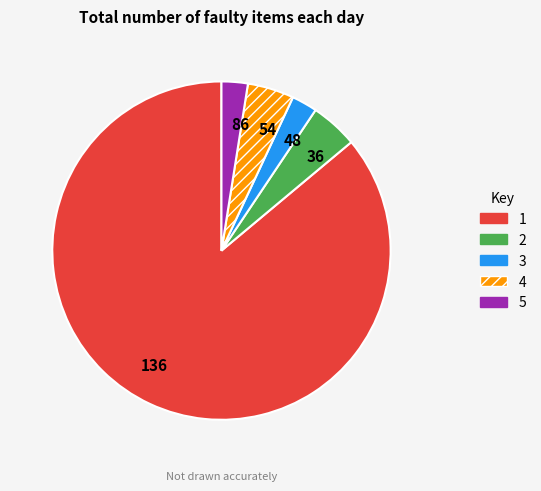

Which has a higher value, 36 or 48?

36